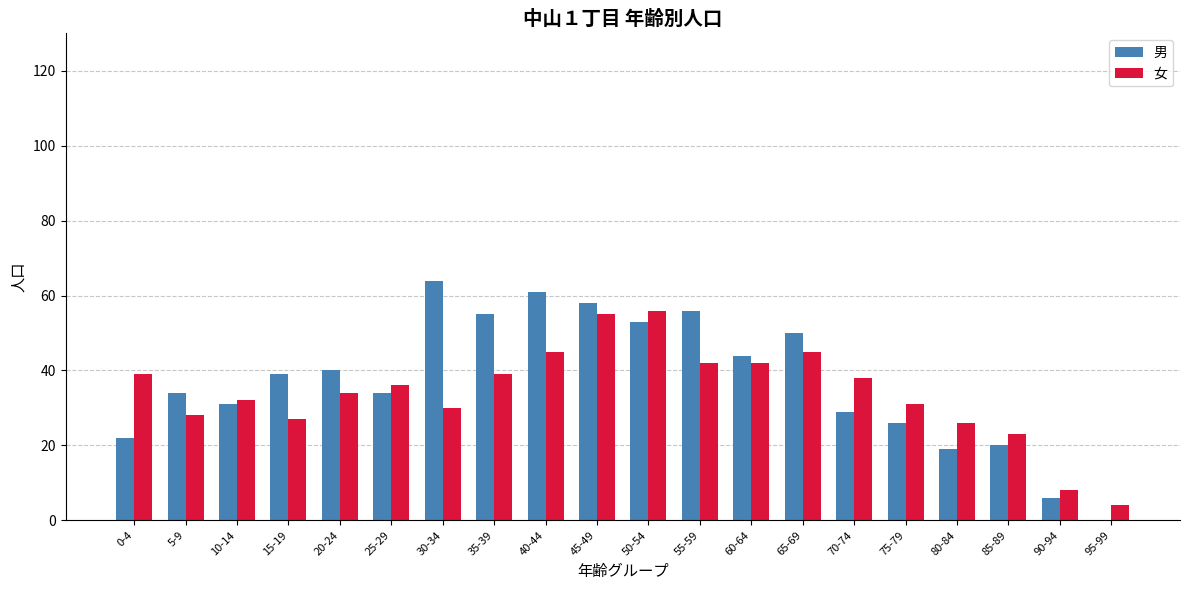

What is the maximum value shown in the chart?

64